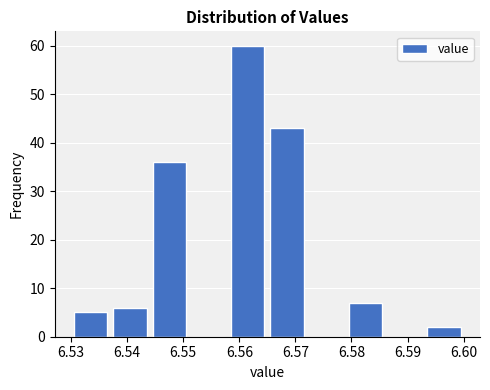

Reading left to right, list every bar in this chart as the range it spans on the x-axis followed by its height. The values are not printed on the chart, so give them approximately, as read against the axis.

6.530 to 6.537: 5
6.537 to 6.544: 6
6.544 to 6.551: 36
6.551 to 6.558: 0
6.558 to 6.565: 60
6.565 to 6.572: 43
6.572 to 6.579: 0
6.579 to 6.586: 7
6.586 to 6.593: 0
6.593 to 6.600: 2